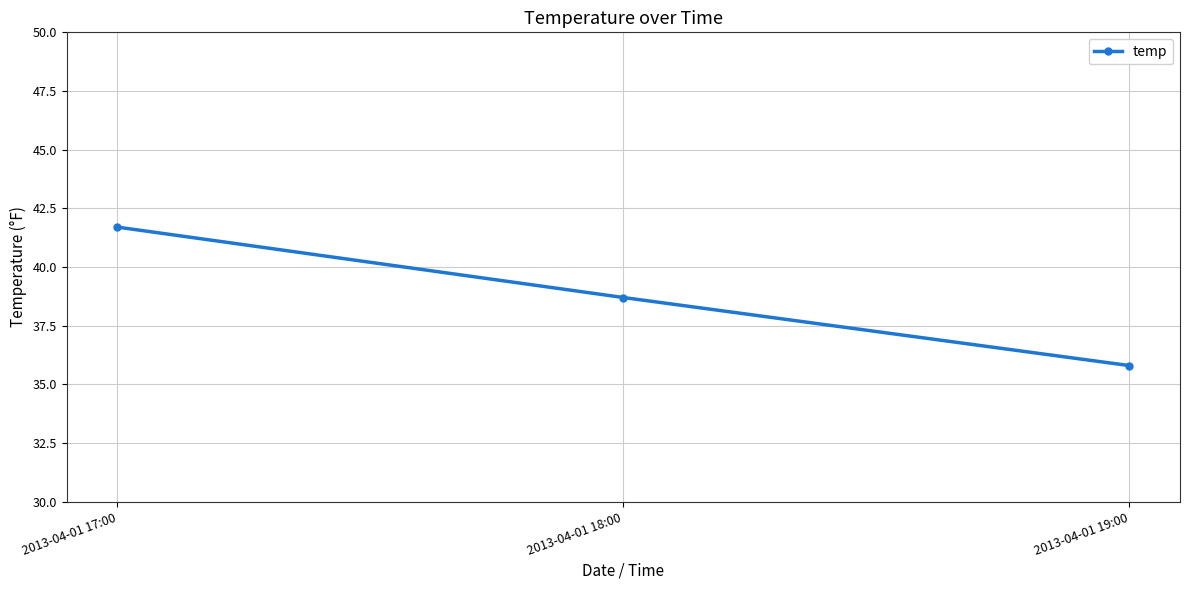

What is the change in value from 2013-04-01 18:00 to 2013-04-01 19:00?

-2.9